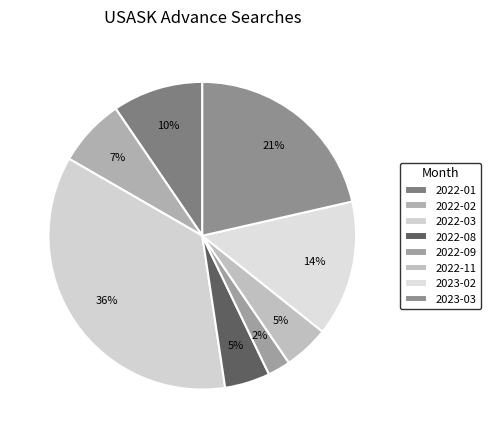

Rank the categories by value from lowest to highest.

2022-09, 2022-08, 2022-11, 2022-02, 2022-01, 2023-02, 2023-03, 2022-03